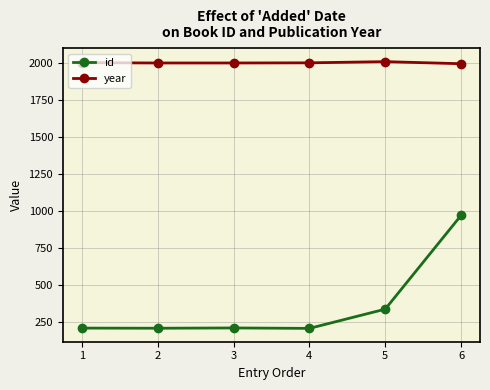

Is the value of year at 3 greater than the value of id at 5?

Yes